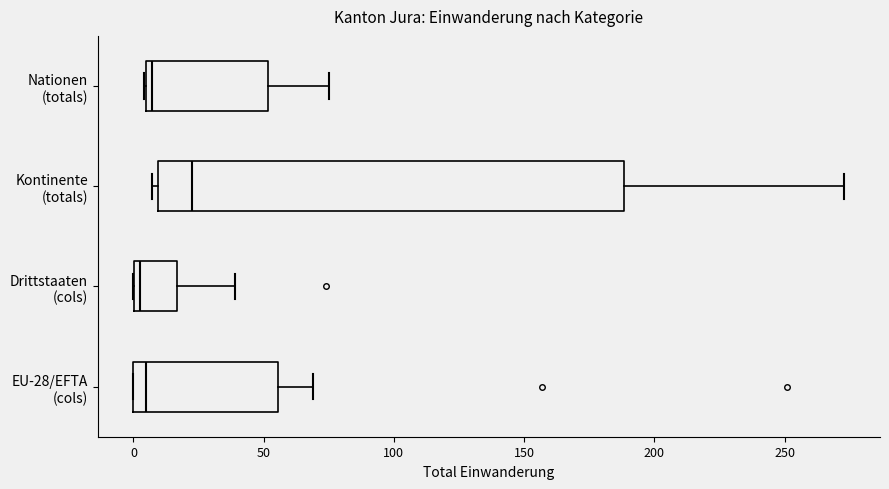

Where does the right whisker of the box for EU-28/EFTA (cols) end on the x-axis? The values are not printed on the chart, so give them approximately, as read against the axis.

70